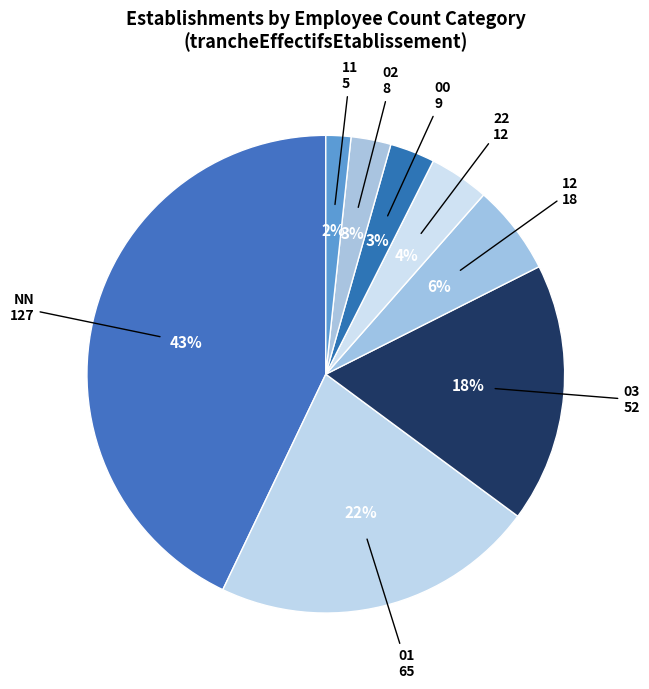

Count the number of slices in the pie.

8